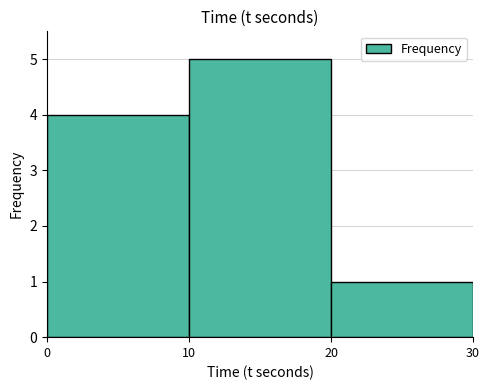

How tall is the bar that spans 10 to 20 on the x-axis? The values are not printed on the chart, so give them approximately, as read against the axis.

5